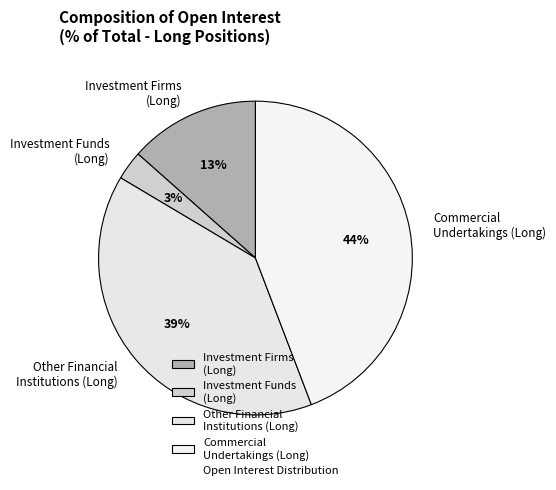

Rank the categories by value from lowest to highest.

Investment Funds (Long), Investment Firms (Long), Other Financial Institutions (Long), Commercial Undertakings (Long)